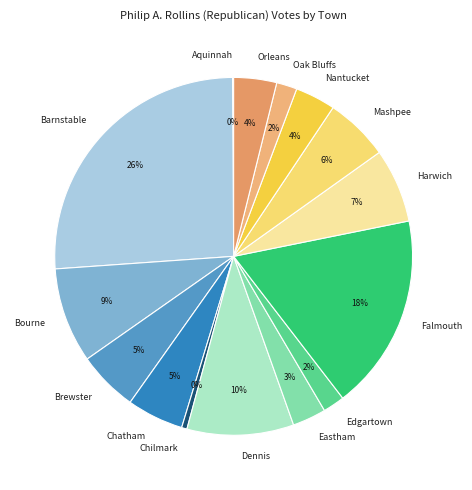

Does any single category account for the majority?

No